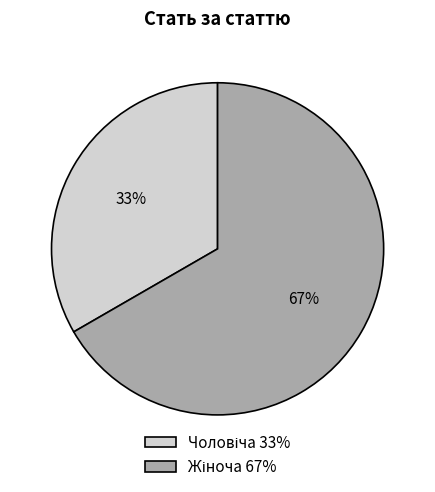

Count the number of slices in the pie.

2